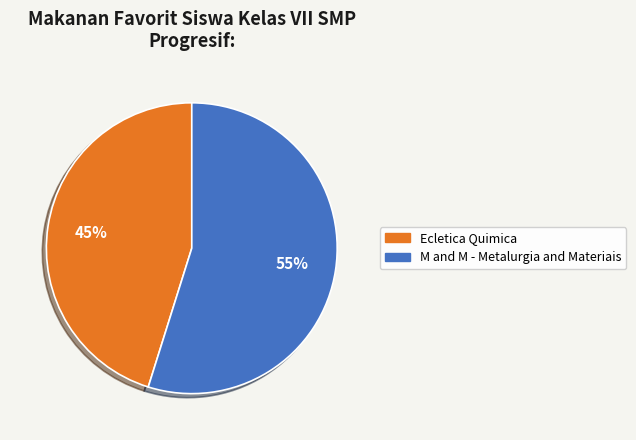

Approximately how many times larger is the value at M and M - Metalurgia and Materiais compared to Ecletica Quimica?

1.2